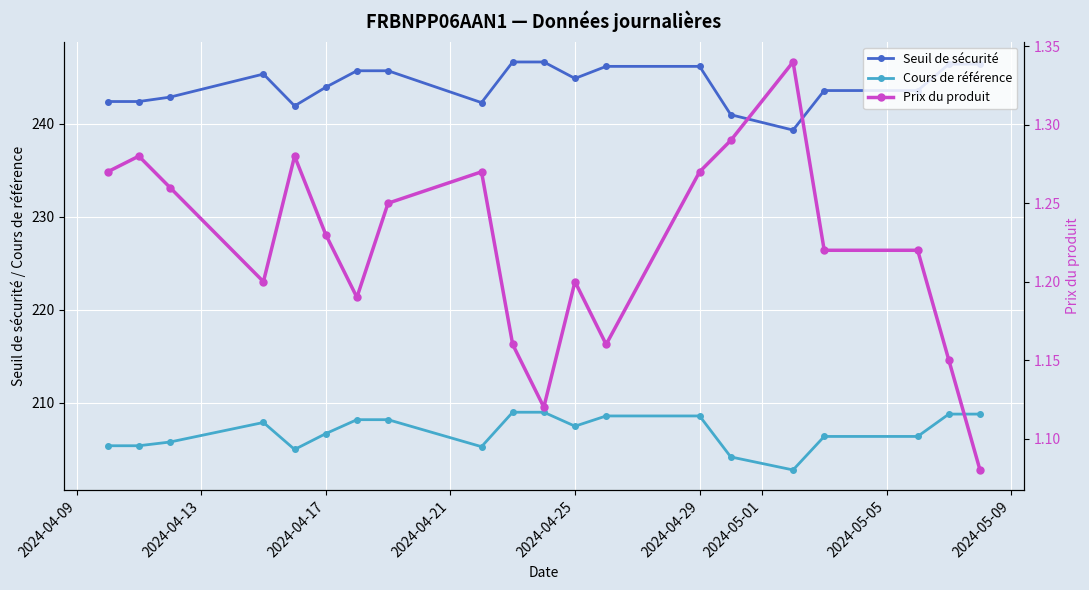

Which series has the widest spread of values?

Seuil de sécurité